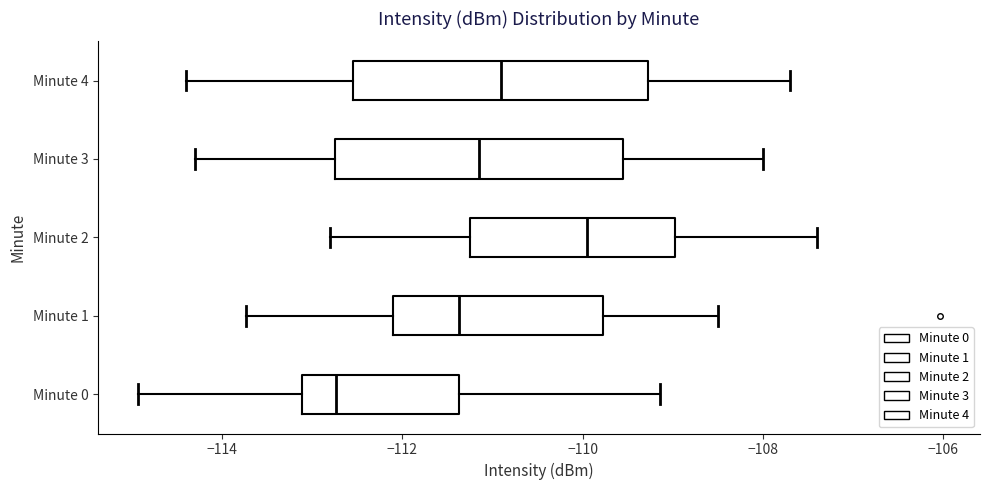

Which box has the furthest to the left median line?

Minute 0